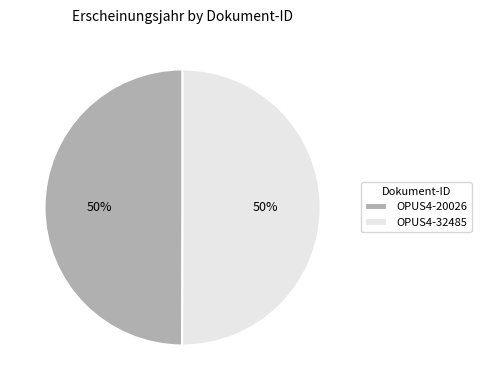

Is it true that OPUS4-32485 is 61% of the pie?

False